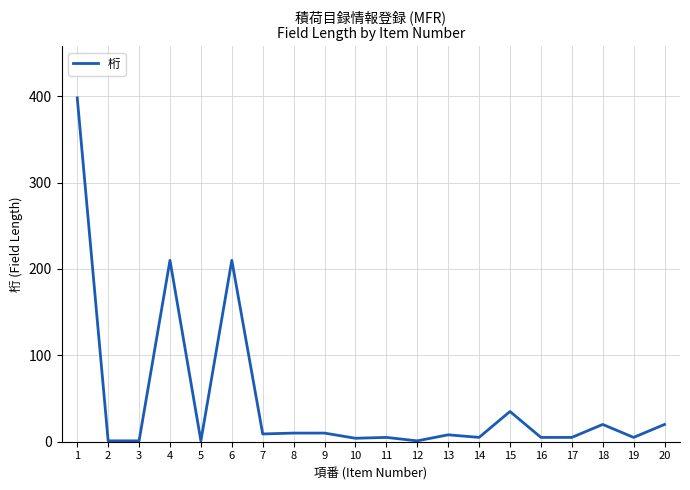

What is the difference between the maximum and minimum values?

397